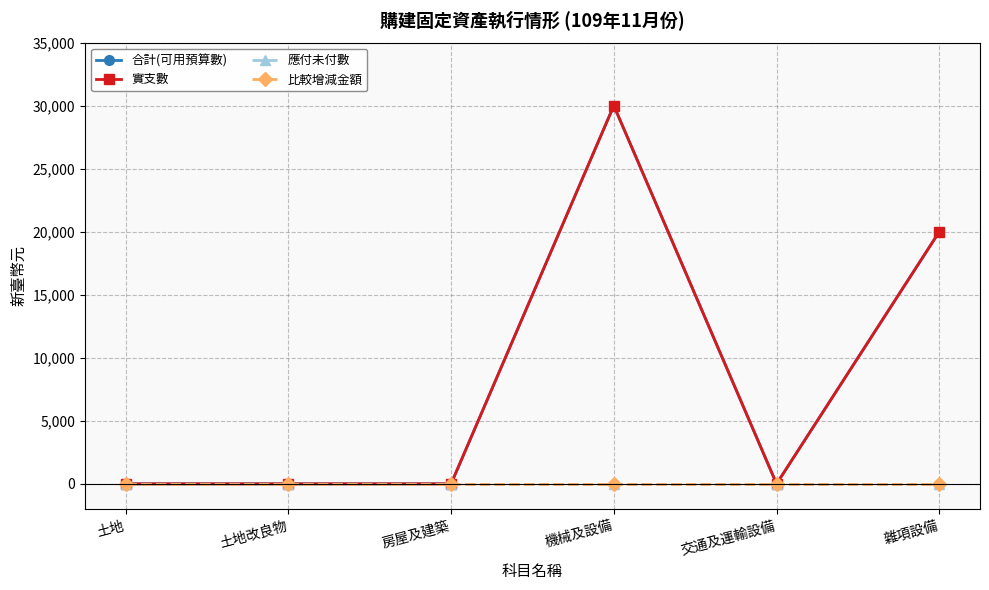

The 實支數 series shows 0 at 房屋及建築. True or false?

True